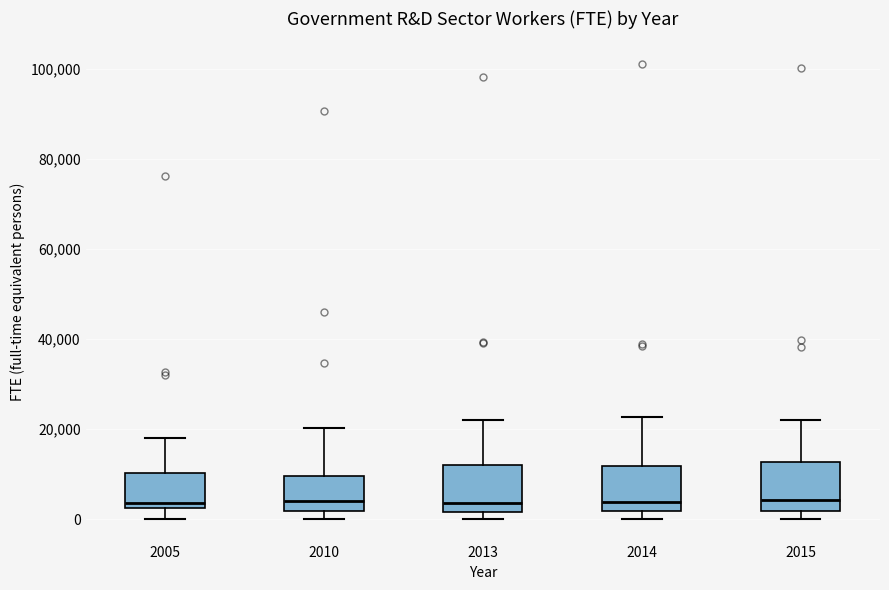

Reading left to right, read every box against the y-axis: the position of its median line, the range the box covers, and the ends of its whiskers. The values are not printed on the chart, so give them approximately, as read against the axis.

2005: median 4000, box 2000 to 10000, whiskers 0 to 18000
2010: median 4000, box 2000 to 10000, whiskers 0 to 20000
2013: median 4000, box 2000 to 12000, whiskers 0 to 22000
2014: median 4000, box 2000 to 12000, whiskers 0 to 22000
2015: median 4000, box 2000 to 12000, whiskers 0 to 22000